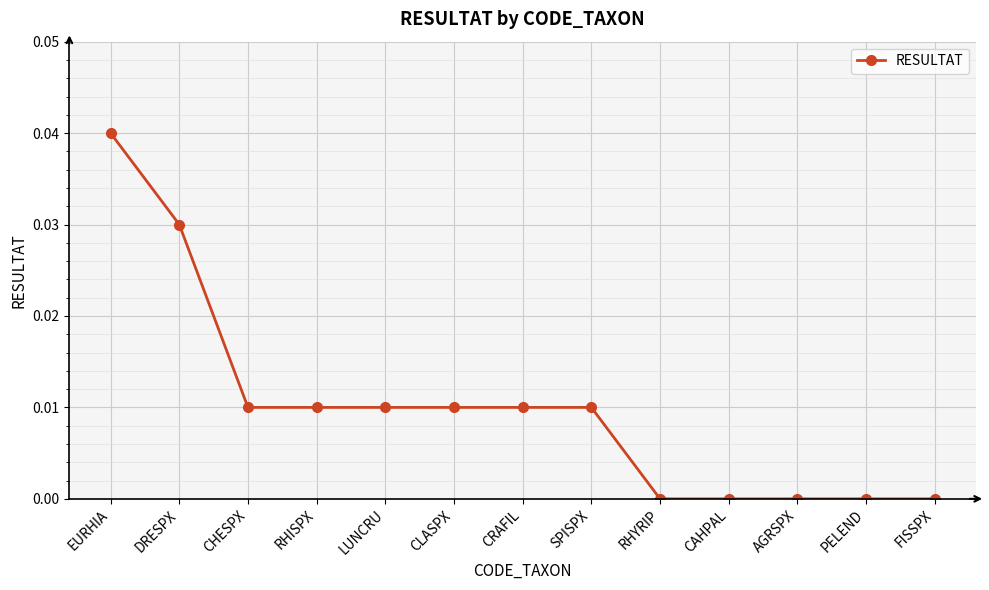

What is the label of the 10th point from the right?

RHISPX